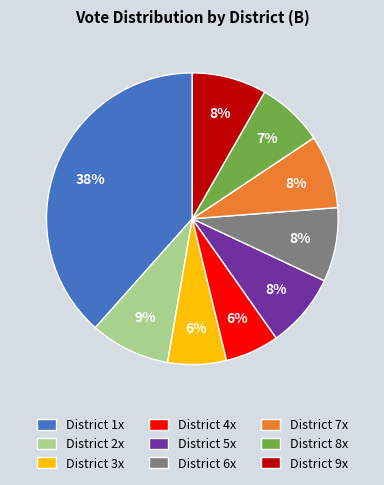

Which category has the biggest portion of the pie?

District 1x